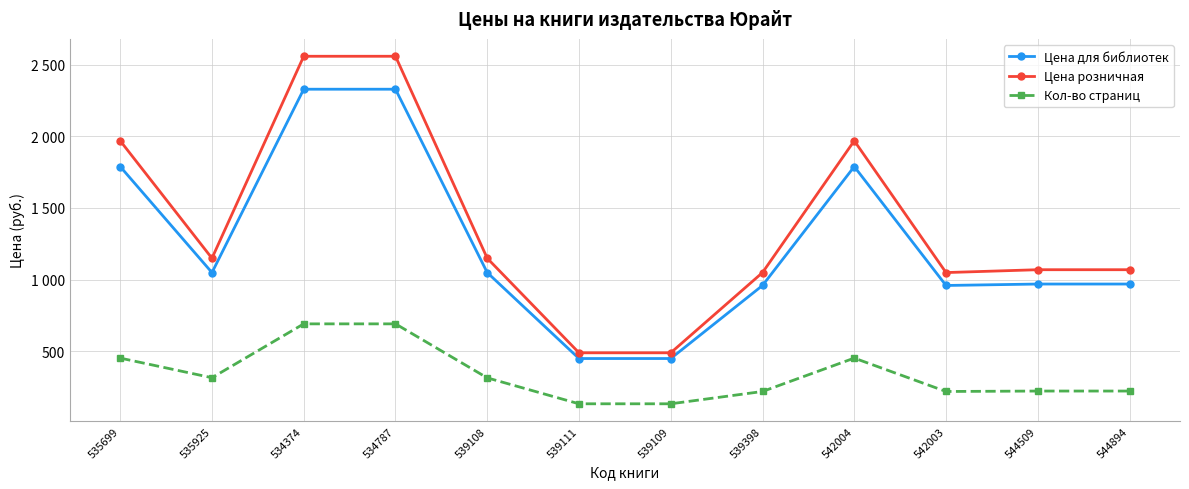

At 535925, list the series in order from largest to smallest.

Цена розничная, Цена для библиотек, Кол-во страниц